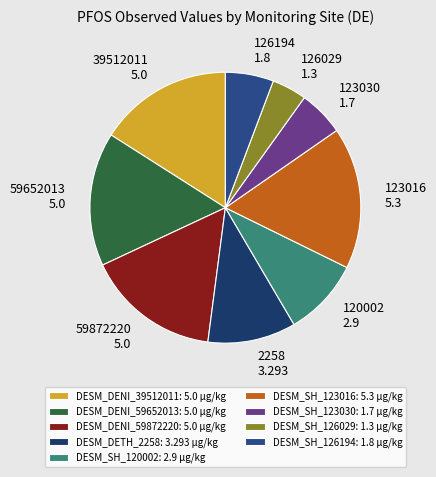

Combined, do 2258 3.293 and 126029 1.3 account for over 50%?

No